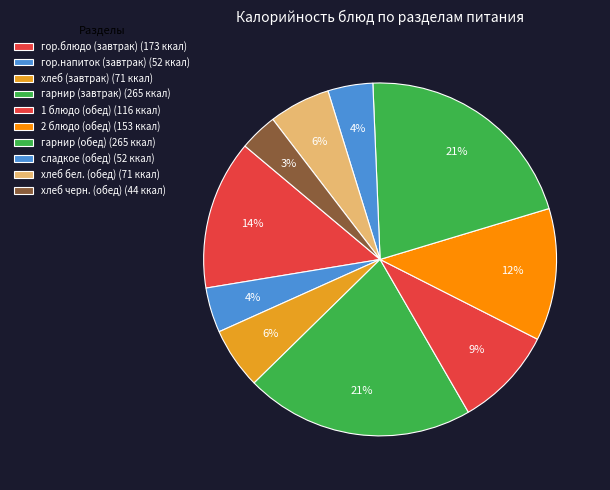

What portion of the pie excludes хлеб (завтрак)?

94.4%